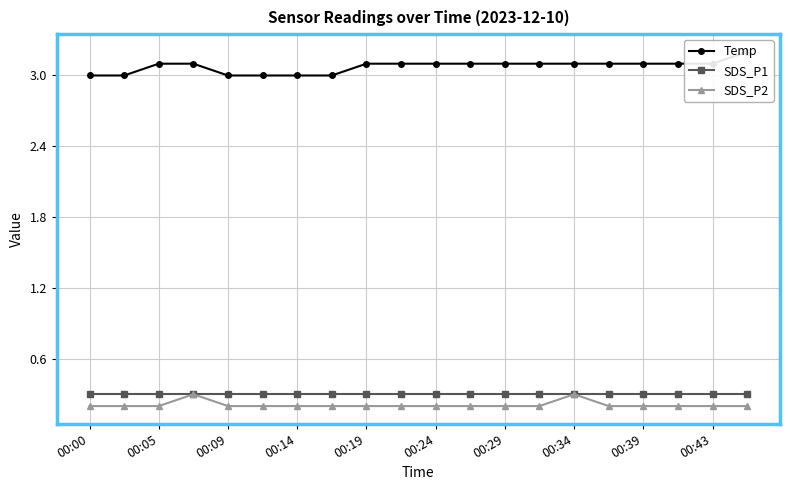

The value of SDS_P2 at 00:29 is 0.2. True or false?

True